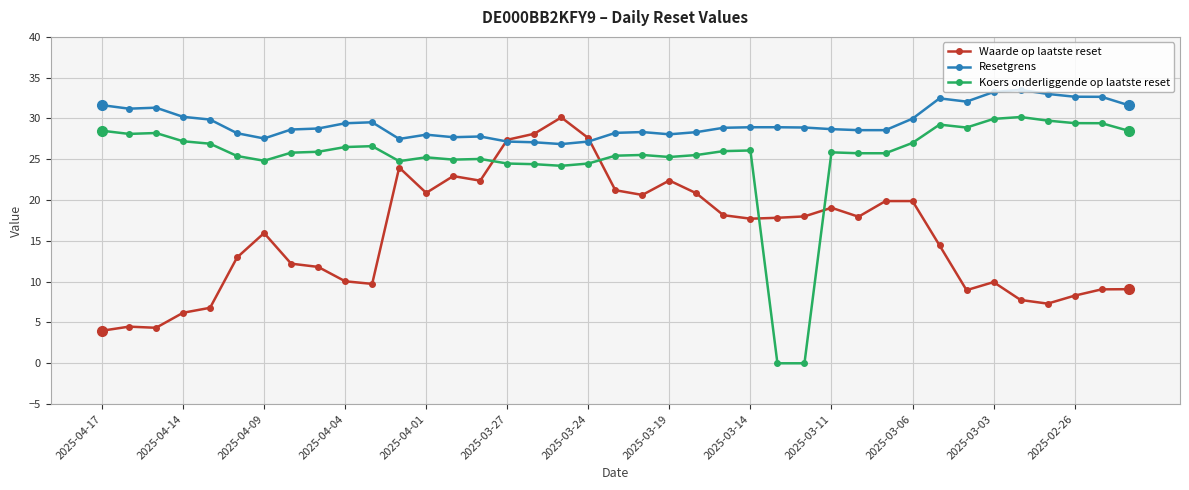

What is the highest value of the Waarde op laatste reset series?

30.1